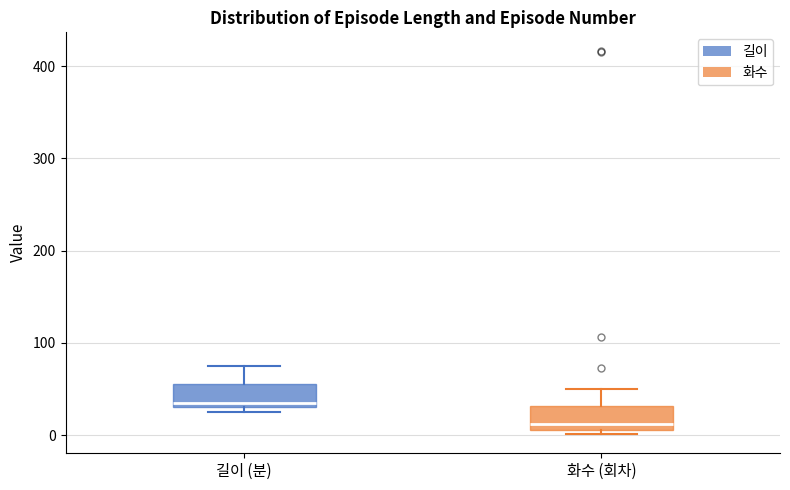

Which box has the highest median line?

길이 (분)